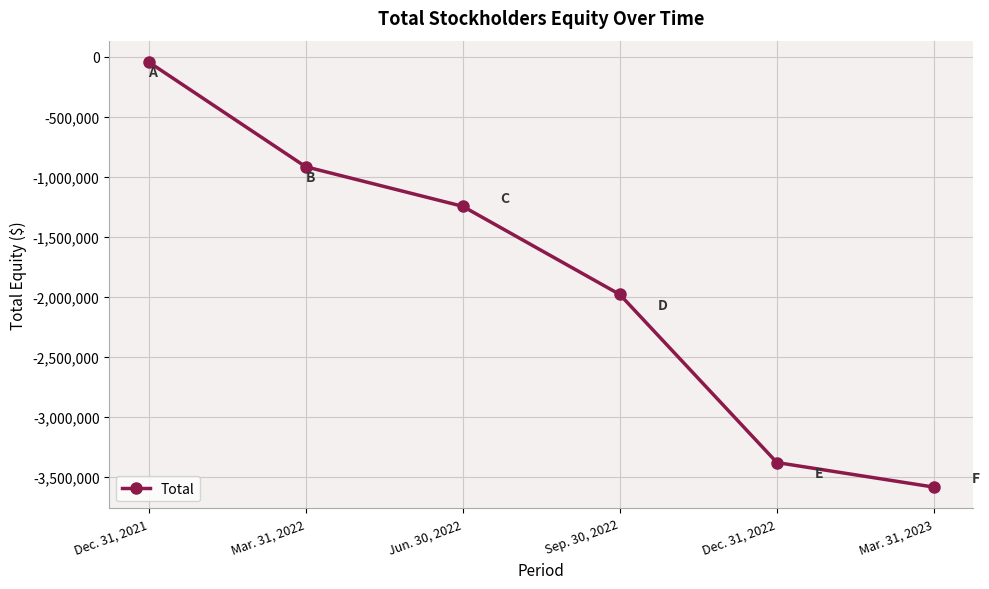

True or false: the data has more than 0 interior local peaks.

False